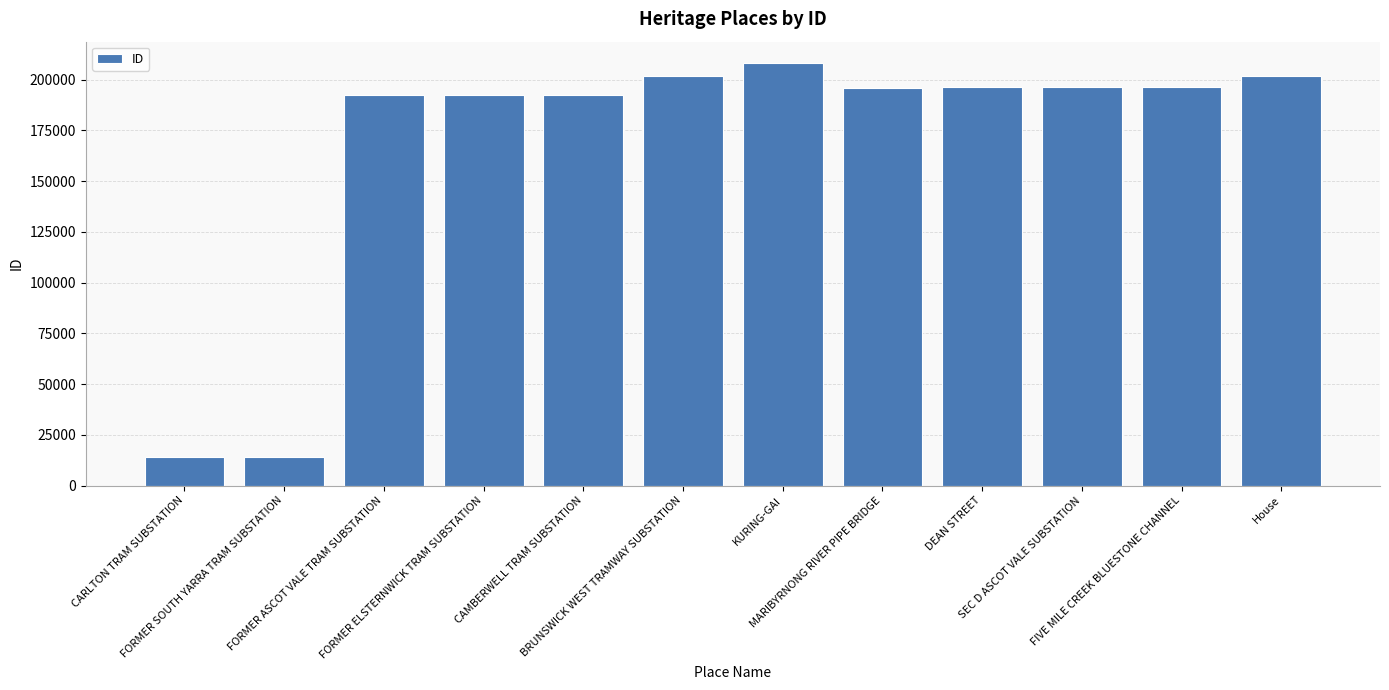

What is the minimum value shown in the chart?

13964